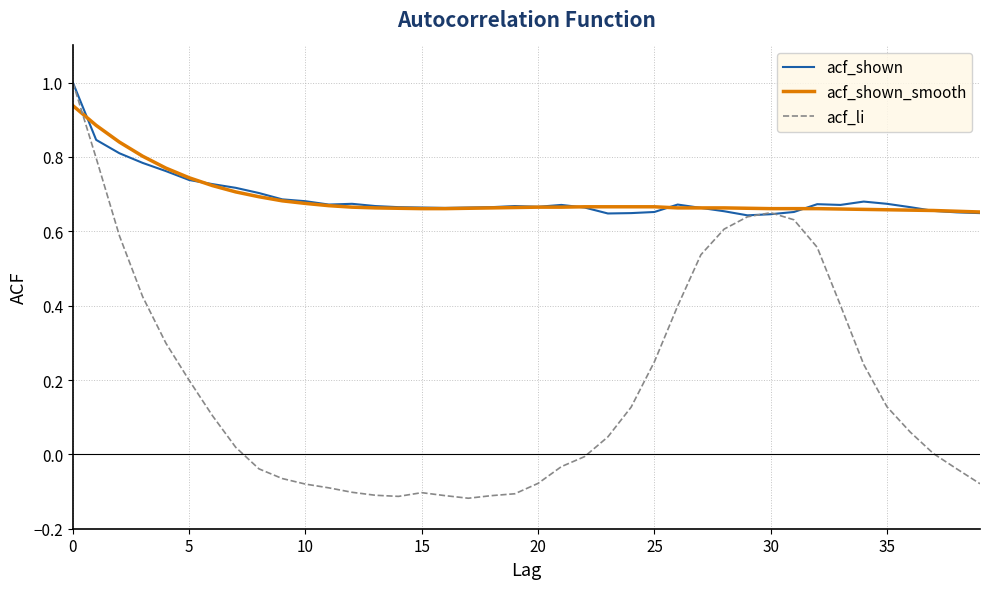

Which series has the largest range (max minus min)?

acf_li